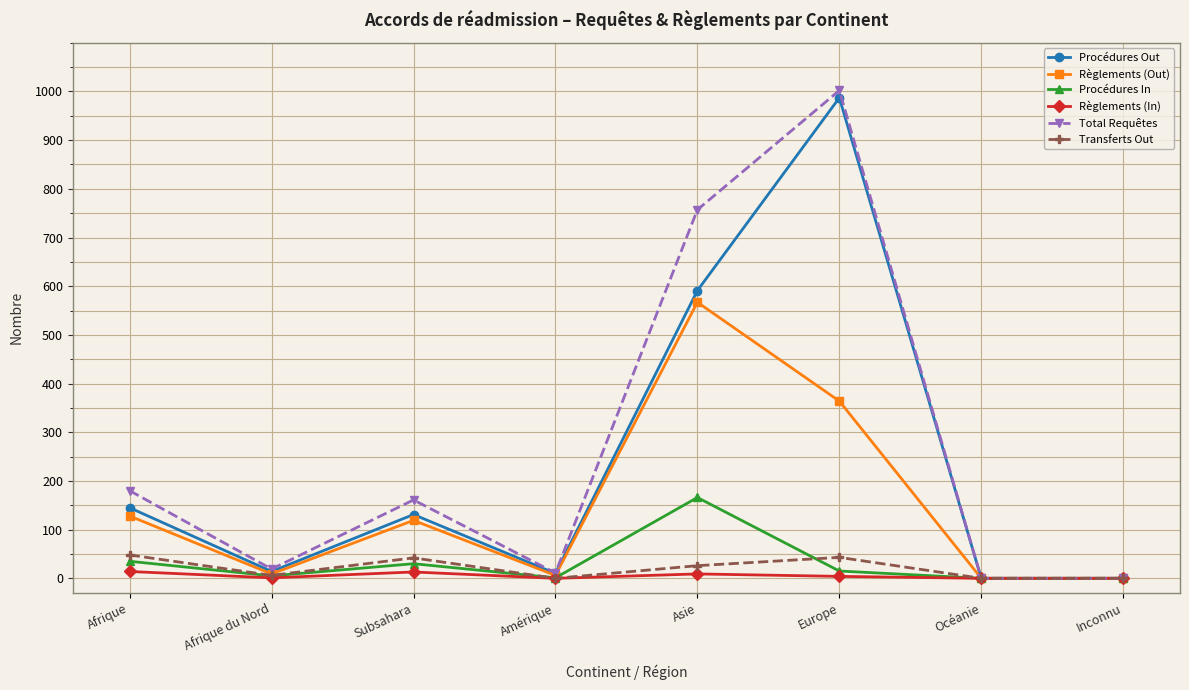

Where is Procédures Out nearest to the value 493?

Asie